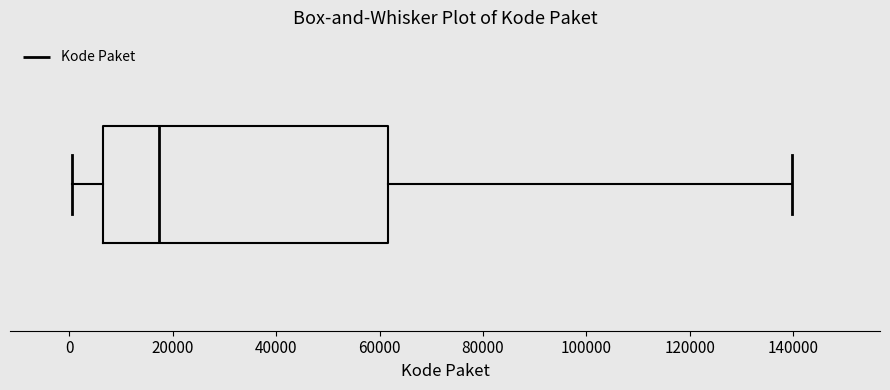

Where does the median line of the box sit on the x-axis? The values are not printed on the chart, so give them approximately, as read against the axis.

18000